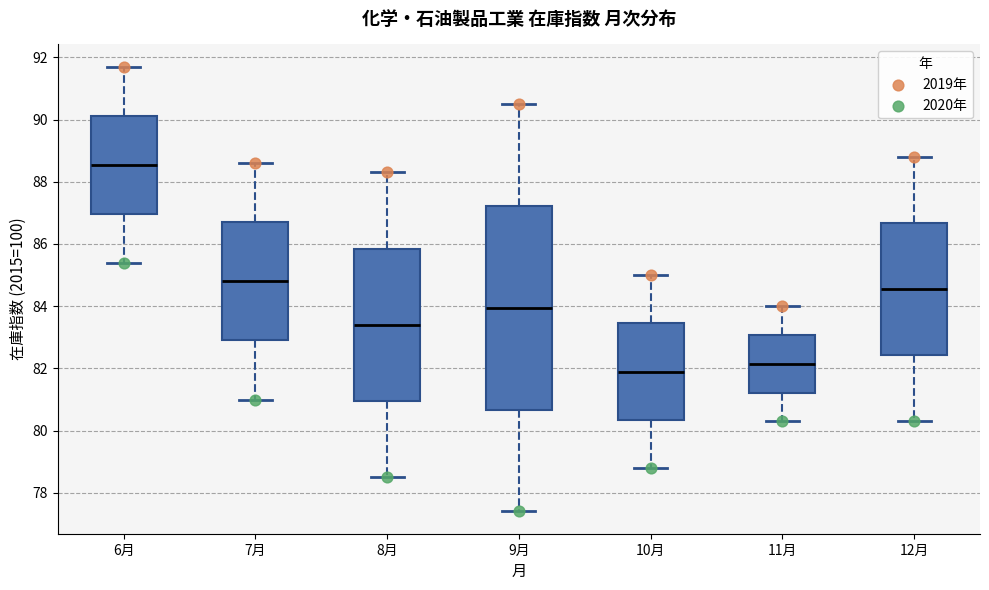

Where does the upper whisker of the box for 11月 end on the y-axis? The values are not printed on the chart, so give them approximately, as read against the axis.

84.0